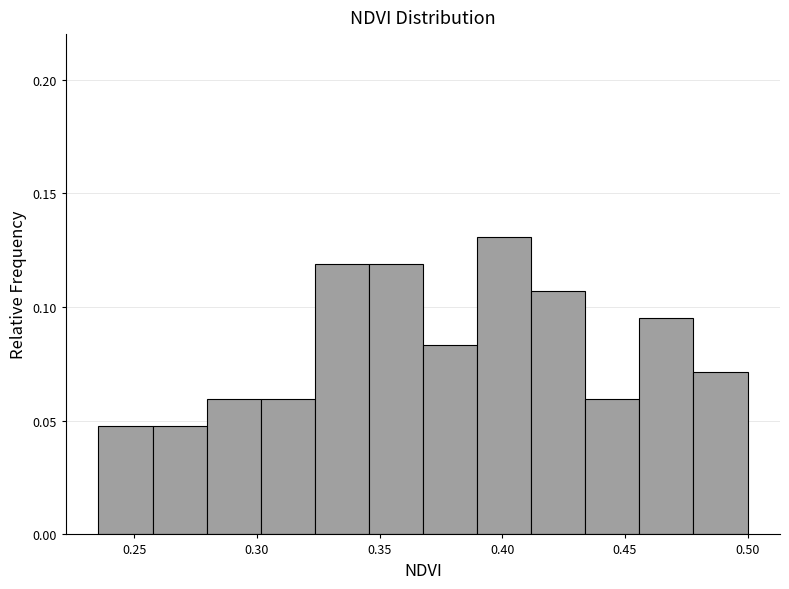

Reading left to right, list every bar in this chart as the range it spans on the x-axis followed by its height. Neither the bar edges nor the heights are printed on the chart, so give them approximately, as read against the axes.

0.235 to 0.255: 0.050
0.255 to 0.280: 0.050
0.280 to 0.300: 0.060
0.300 to 0.325: 0.060
0.325 to 0.345: 0.120
0.345 to 0.370: 0.120
0.370 to 0.390: 0.085
0.390 to 0.410: 0.130
0.410 to 0.435: 0.105
0.435 to 0.455: 0.060
0.455 to 0.480: 0.095
0.480 to 0.500: 0.070